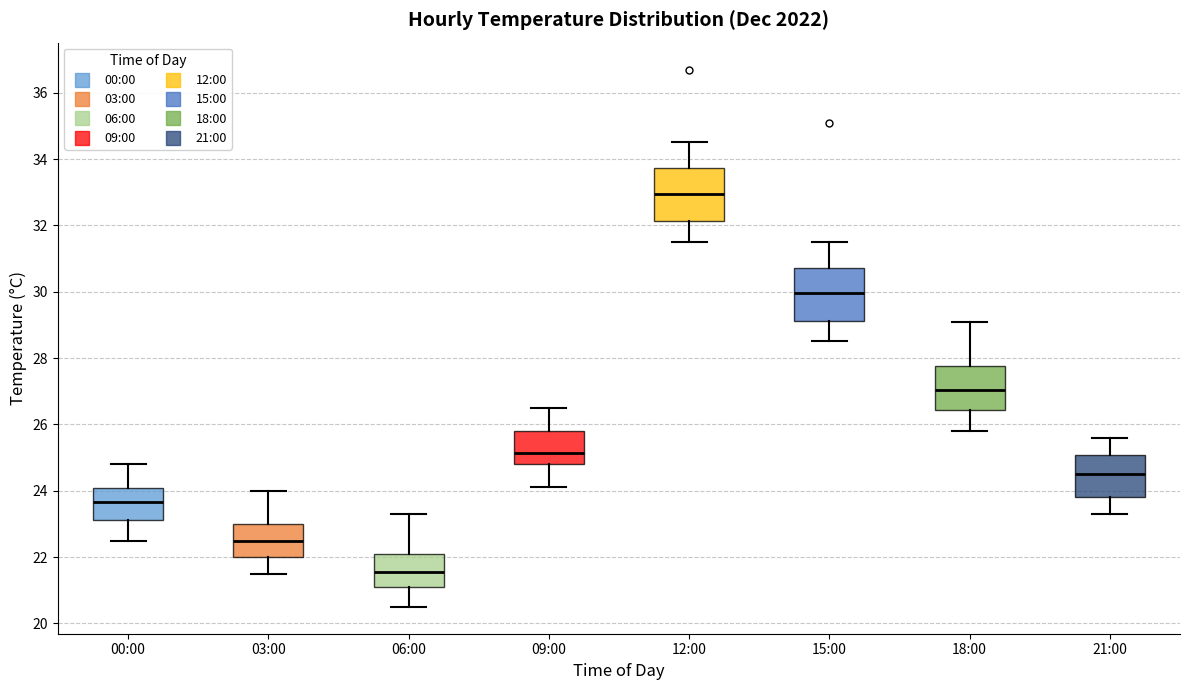

Where is the lower edge of the box for 03:00 on the y-axis? The values are not printed on the chart, so give them approximately, as read against the axis.

22.0